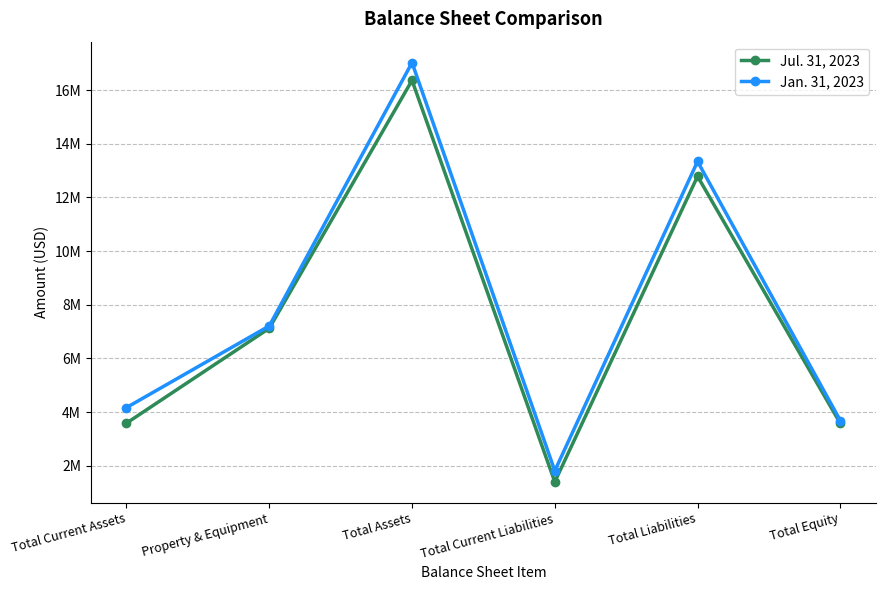

What is the difference between the second highest and second lowest values in the Jul. 31, 2023 series?

9209997